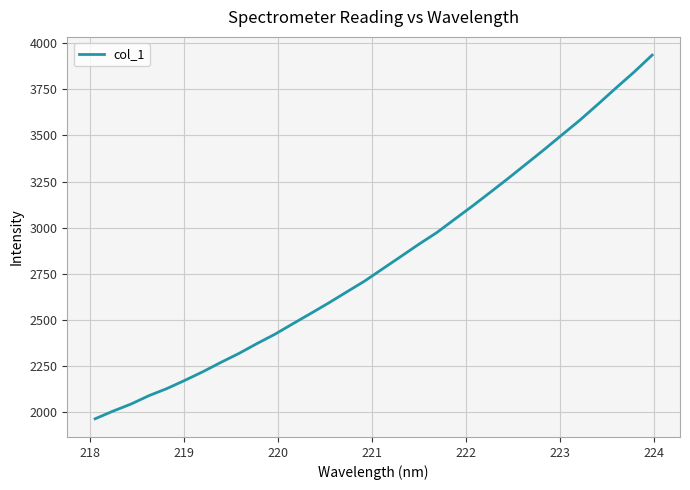

What is the difference between the second highest and second lowest values?

1838.7